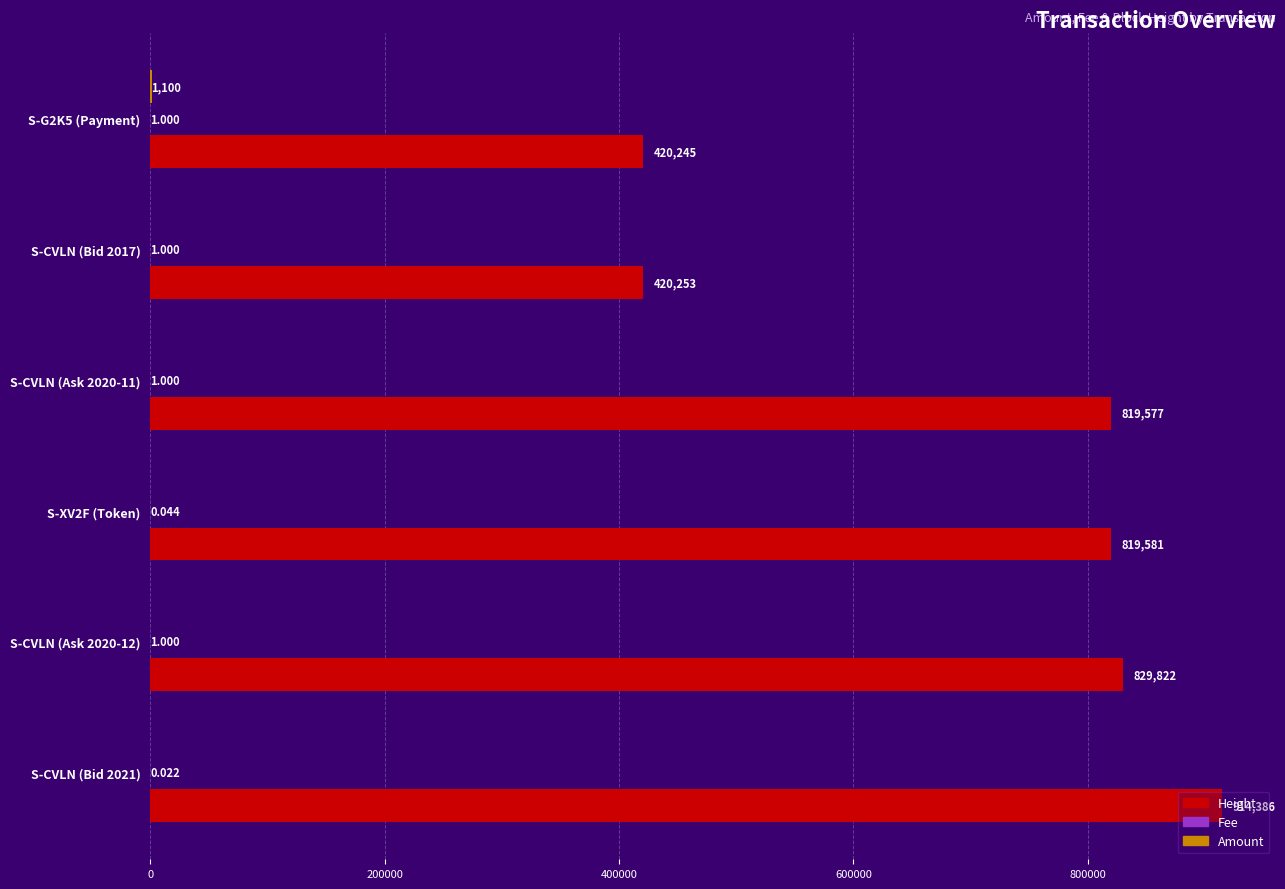

Which series has the largest total across all categories?

Height